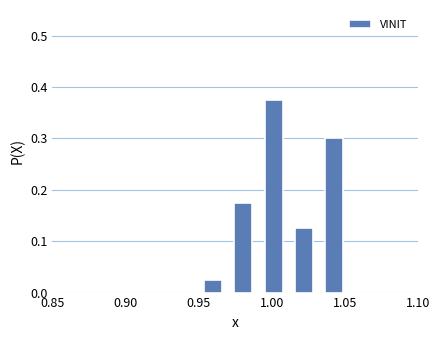

Which range on the x-axis has the tallest bar?

0.990 to 1.010